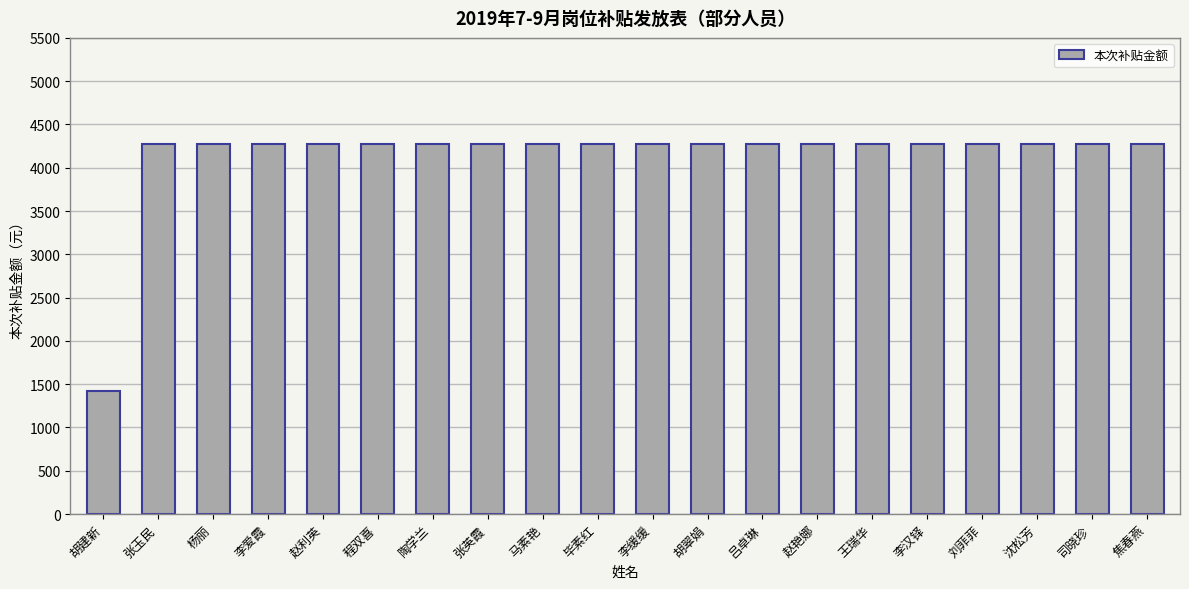

Approximately how many times larger is the value at 吕卓琳 compared to 毕素红?

1.0